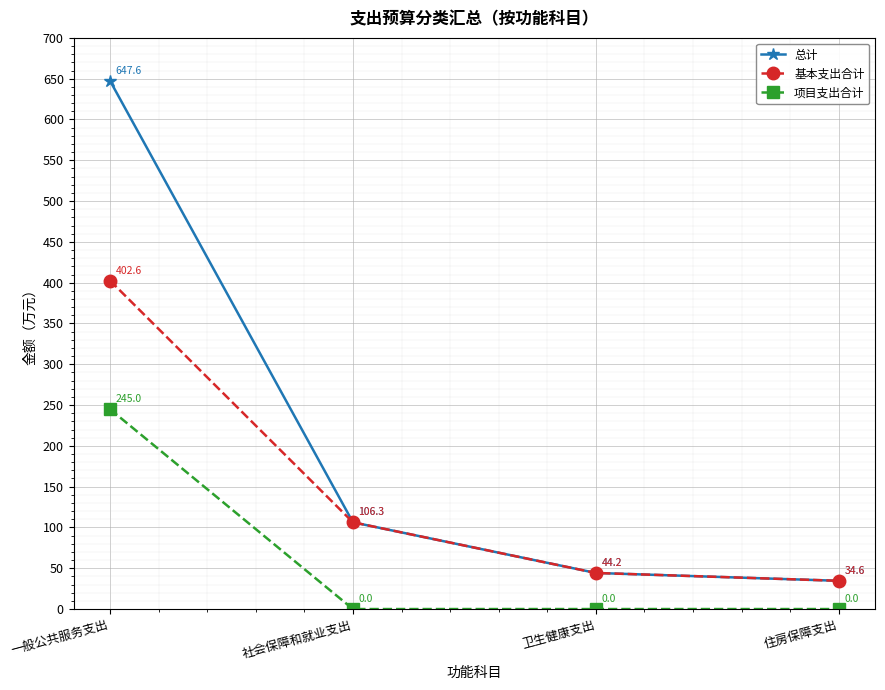

True or false: 基本支出合计 and 项目支出合计 cross at least once.

False